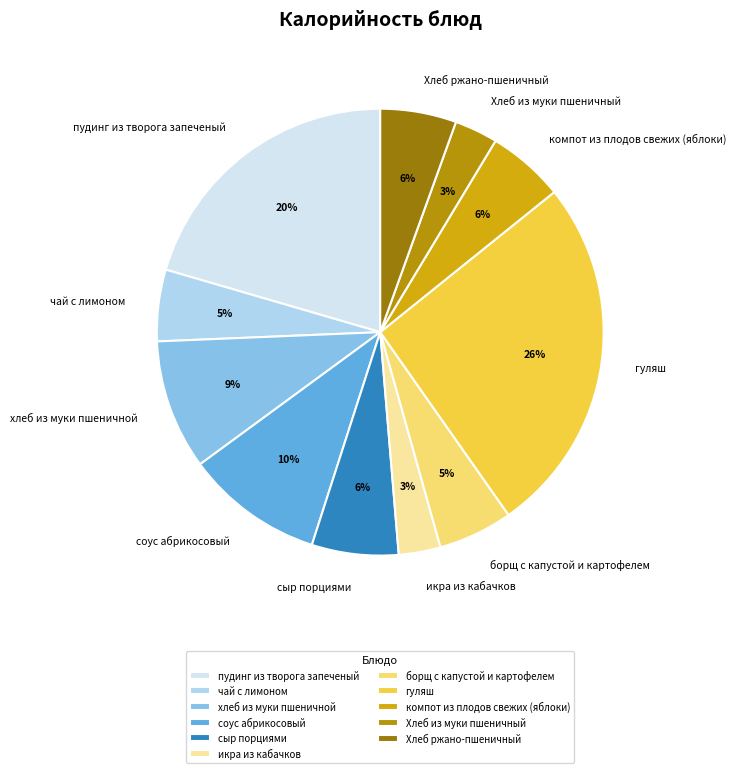

To the nearest percent, what is the difference between the largest and smallest slice percentages?

23%